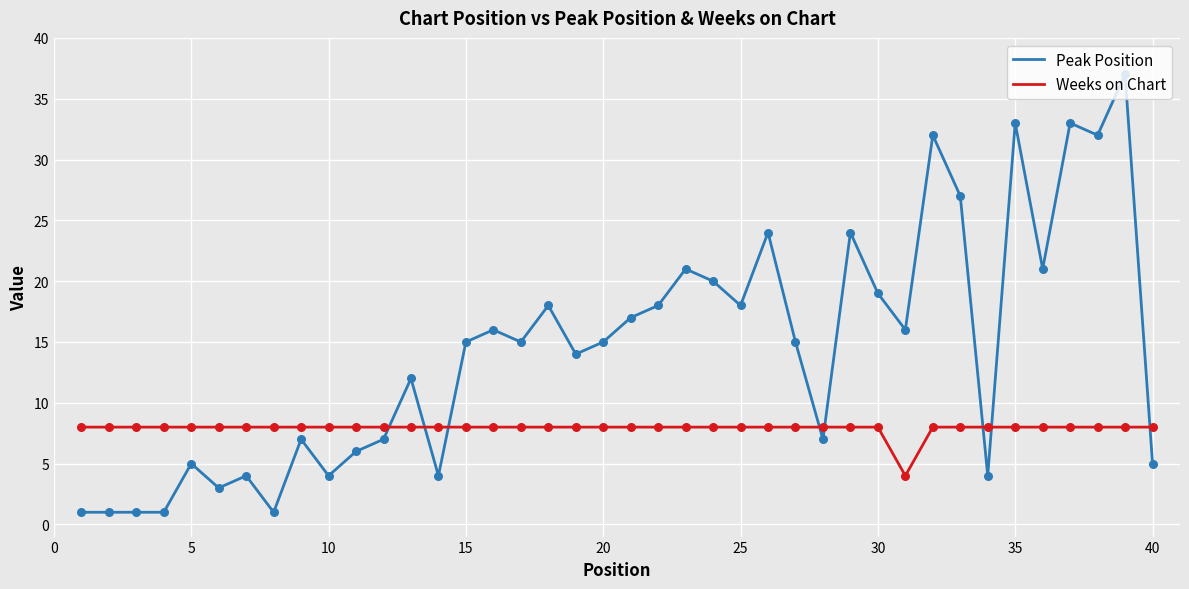

Which series has the largest total across all categories?

Peak Position